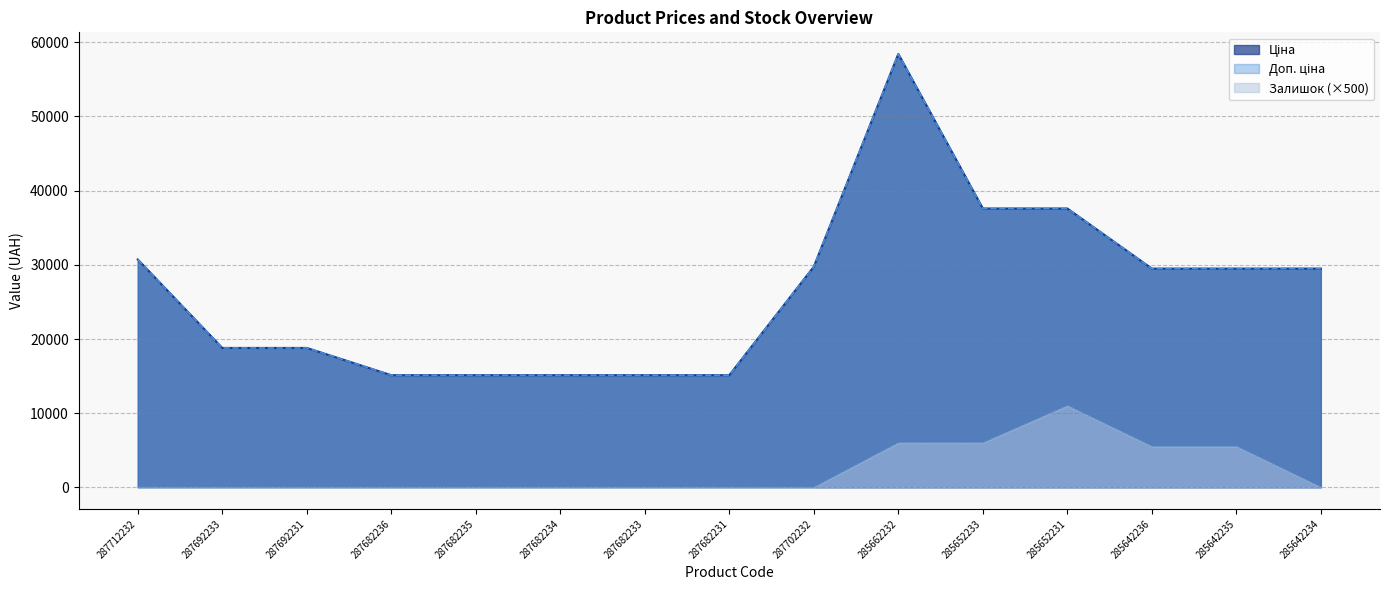

Is the value of Залишок at 287682234 greater than the value of Ціна at 287682233?

No